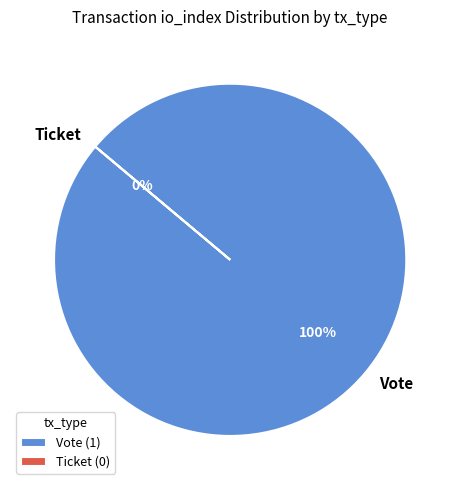

How many slices are in this pie chart?

2